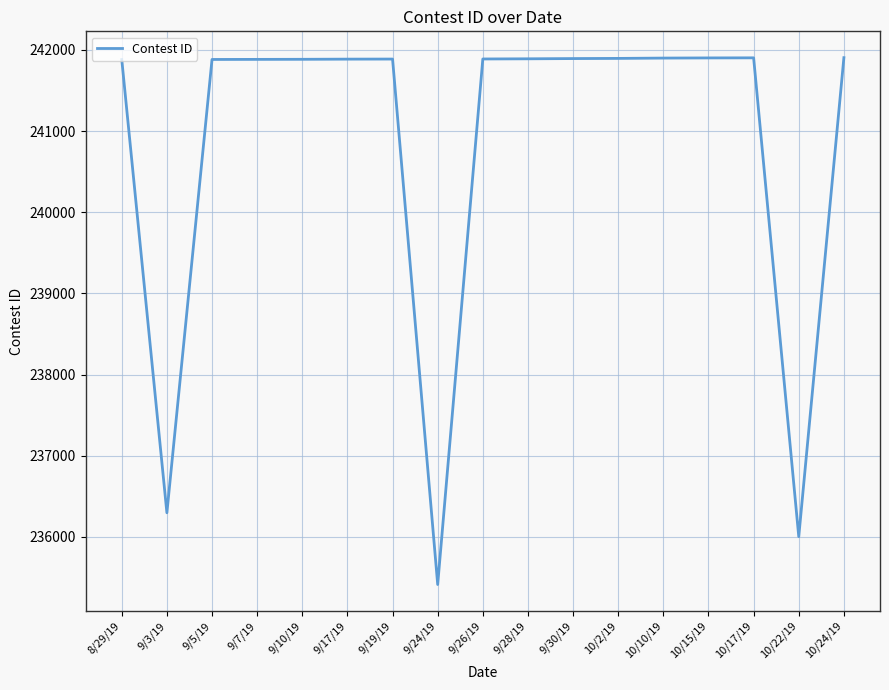

What is the maximum value shown in the chart?

241905